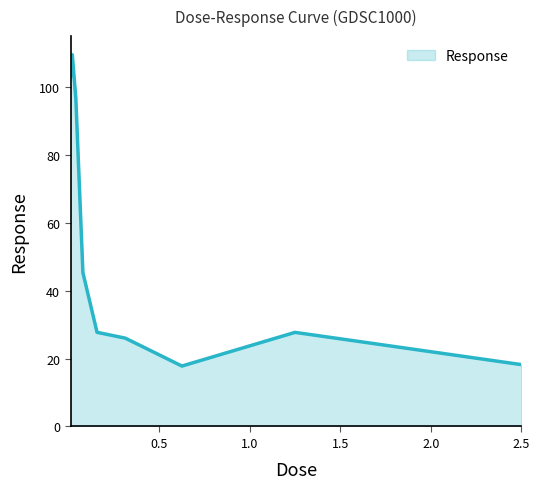

What is the minimum value shown in the chart?

17.8